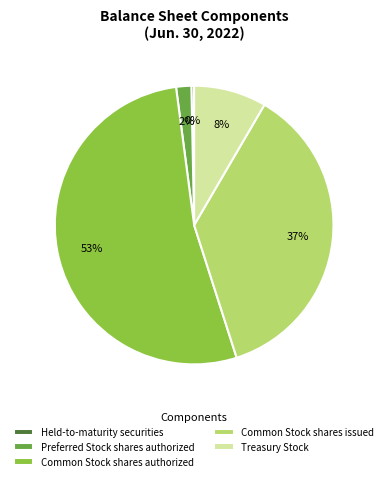

Which has a higher value, Common Stock shares authorized or Held-to-maturity securities?

Common Stock shares authorized